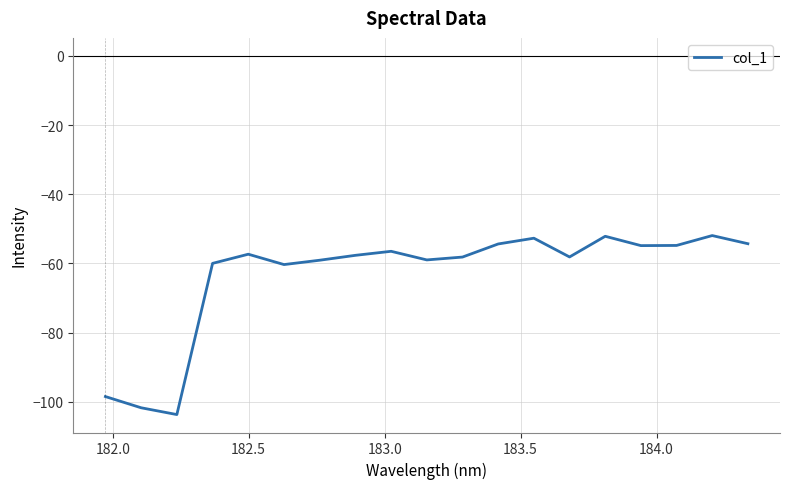

What is the maximum value shown in the chart?

-51.9